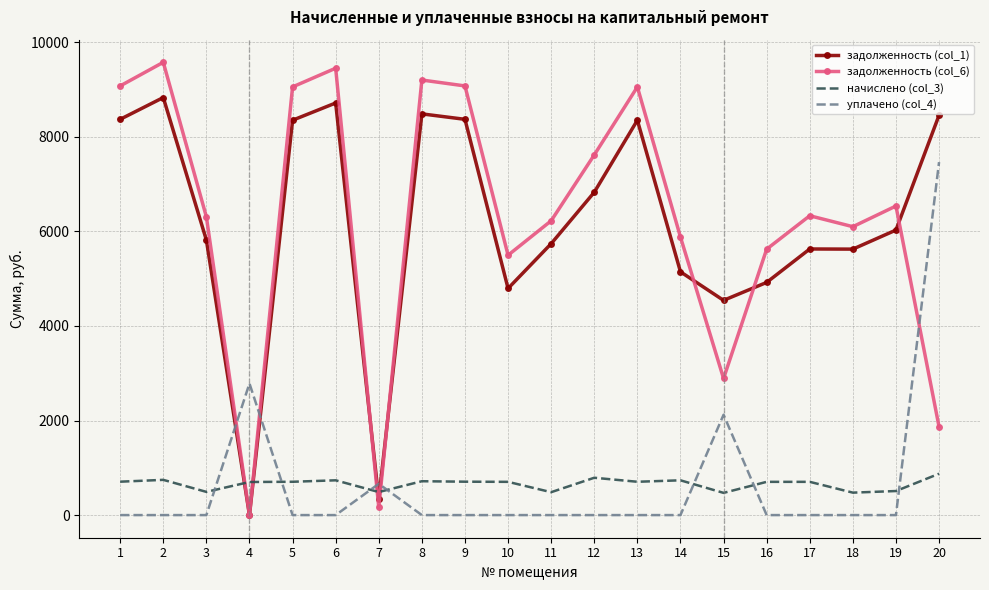

True or false: начислено (col_3) has more than 2 points higher than both neighbors.

True